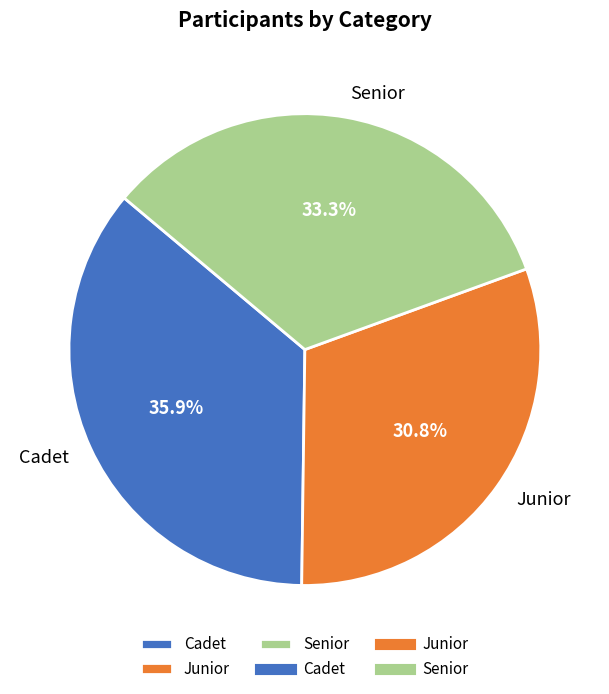

To the nearest percent, what is the difference between the largest and smallest slice percentages?

5%